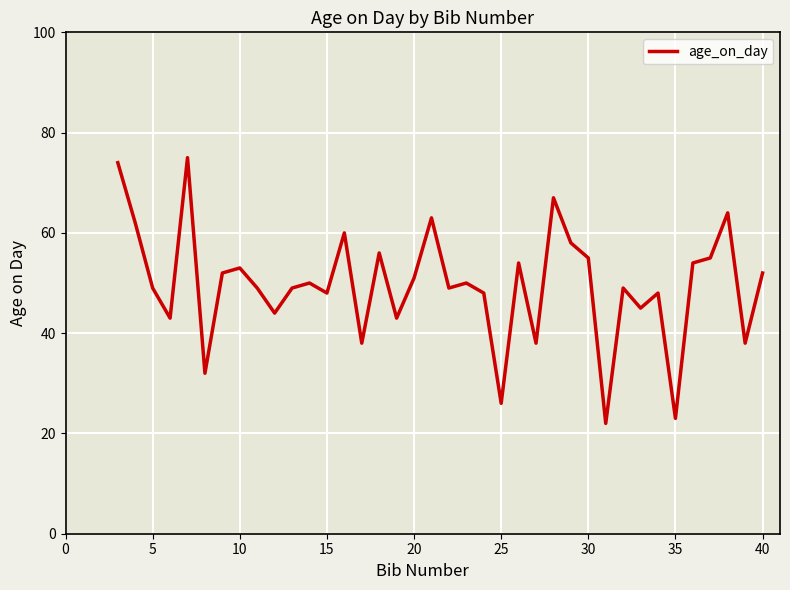

What is the minimum value shown in the chart?

22